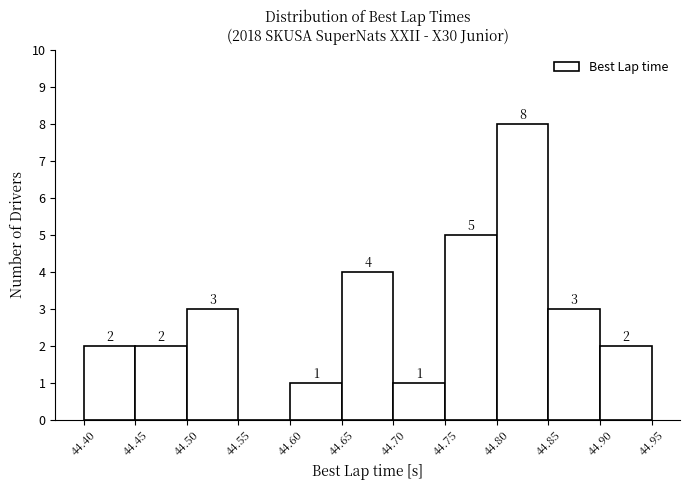

Over which range of the x-axis is the bar tallest?

44.80 to 44.85